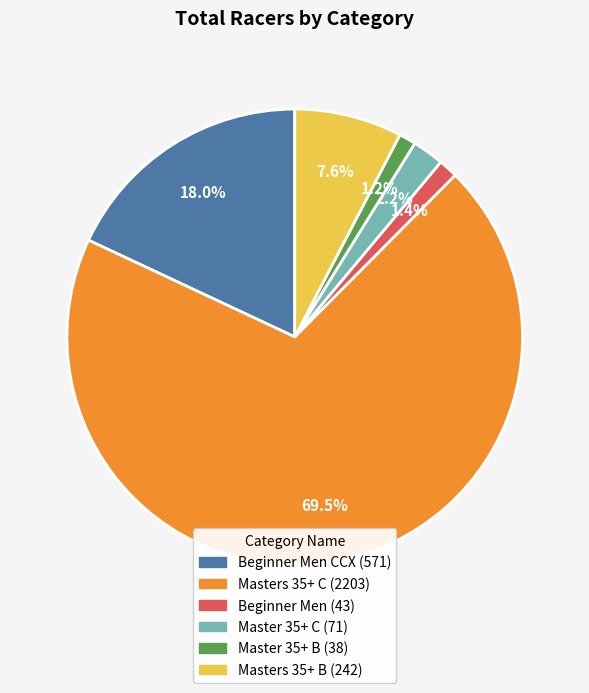

Is there a majority slice in this chart?

Yes